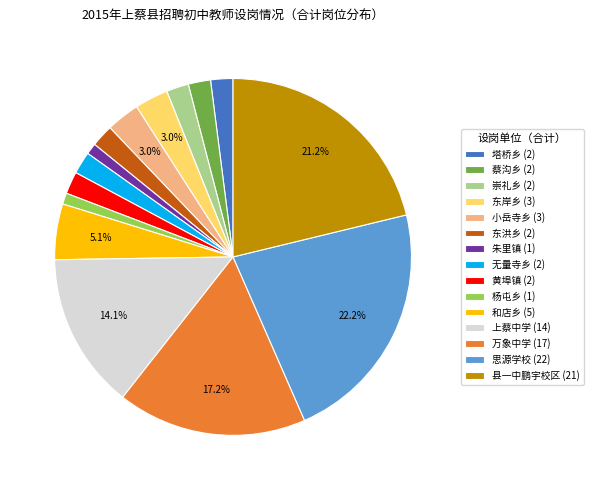

Does 东岸乡 account for over 50% of the chart?

No